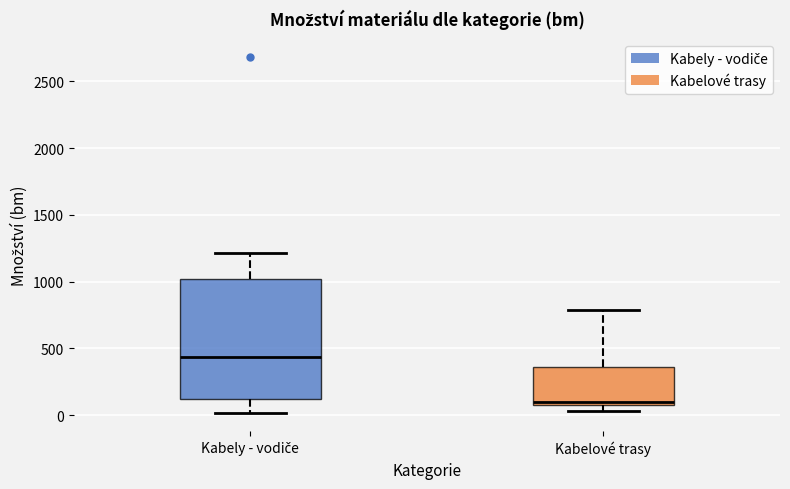

Which box's median line is the lowest?

Kabelové trasy